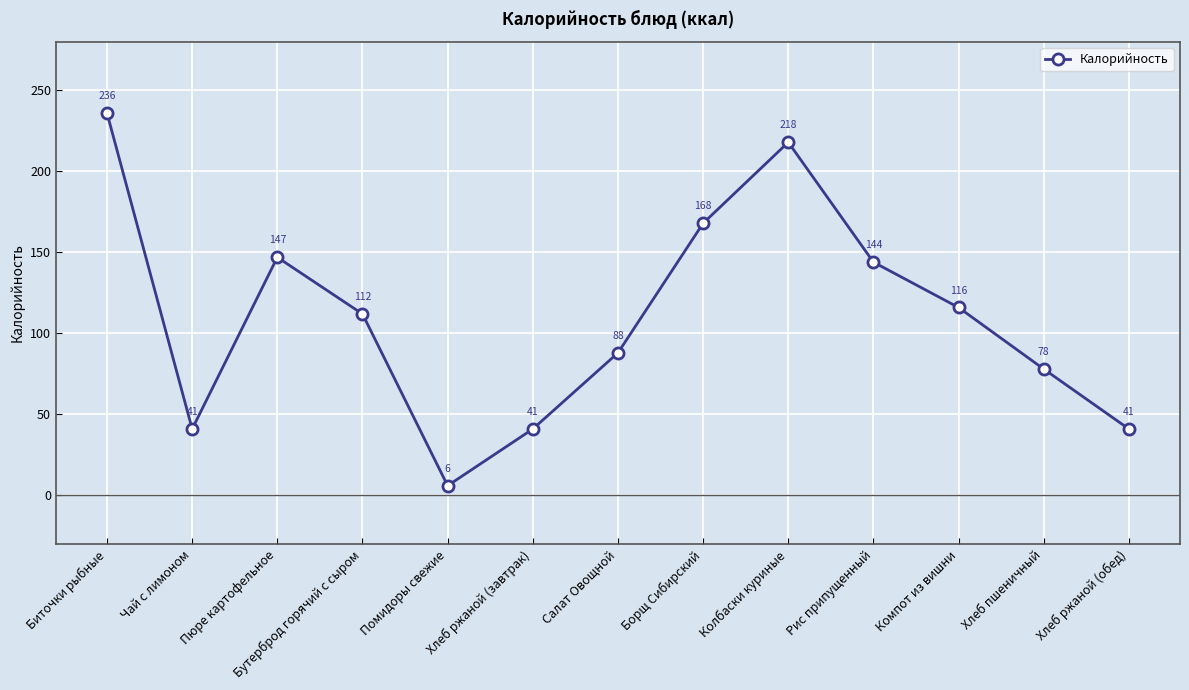

How many data points does each series have?

13